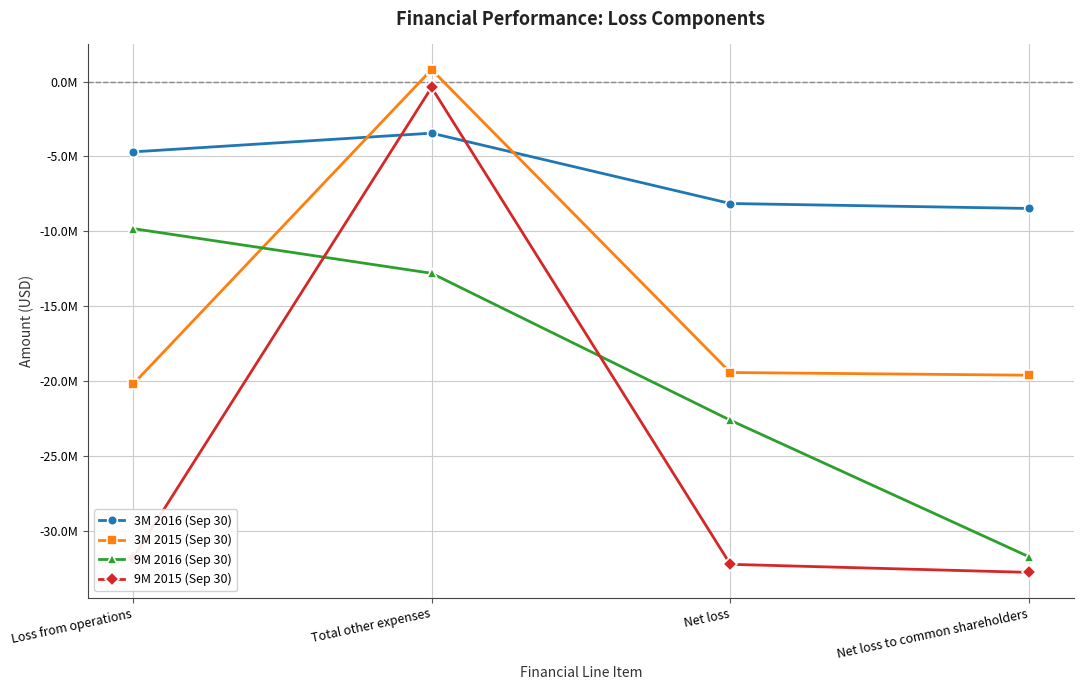

What are all the series names shown in the legend?

3M 2016 (Sep 30), 3M 2015 (Sep 30), 9M 2016 (Sep 30), 9M 2015 (Sep 30)